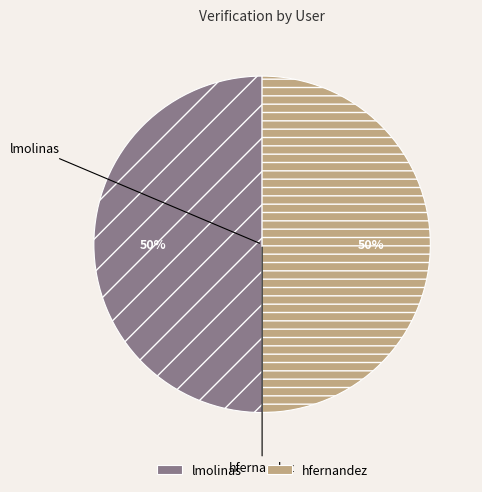

To the nearest percent, what percentage of the pie is hfernandez?

50%